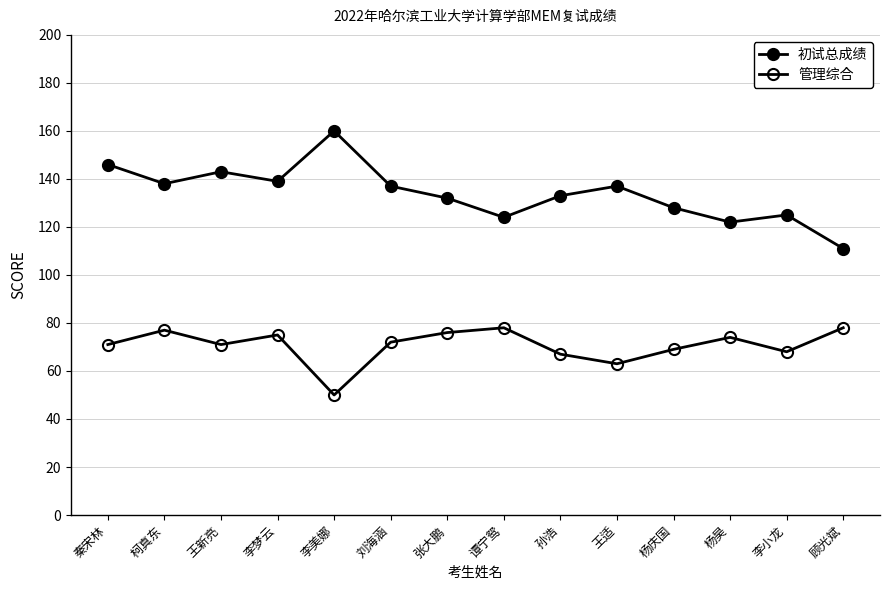

List the labels in order of 管理综合 value, smallest first.

李美娜, 王适, 孙浩, 李小龙, 杨庆国, 秦宋林, 王新亮, 刘海涵, 杨昊, 李梦云, 张大鹏, 柯真东, 谭宁鸳, 顾光斌